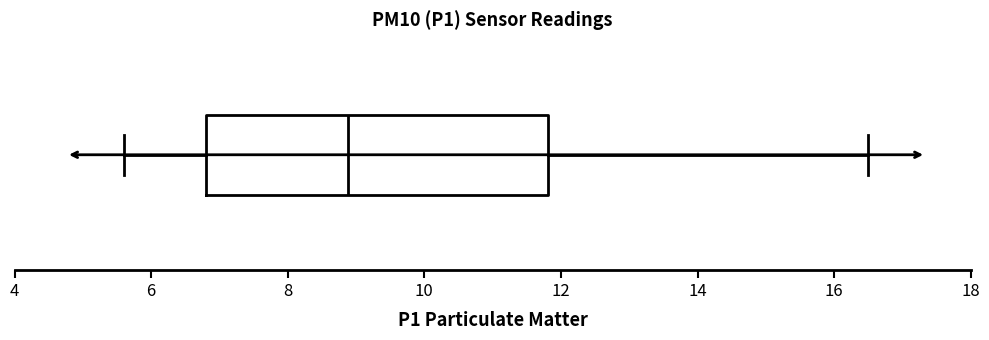

Read this box plot against the x-axis: the position of the median line, the range covered by the box, and the ends of both whiskers. The values are not printed on the chart, so give them approximately, as read against the axis.

median 8.8, box 6.8 to 11.8, whiskers 5.6 to 16.6